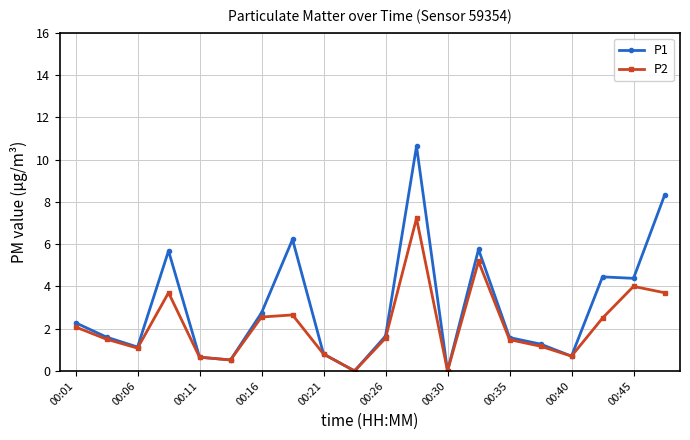

Which series has the widest spread of values?

P1